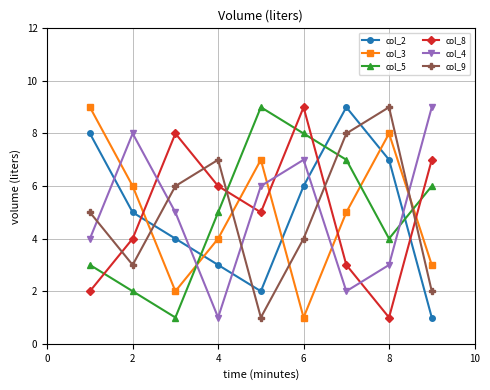

True or false: col_3 has more than 0 interior local peaks.

True